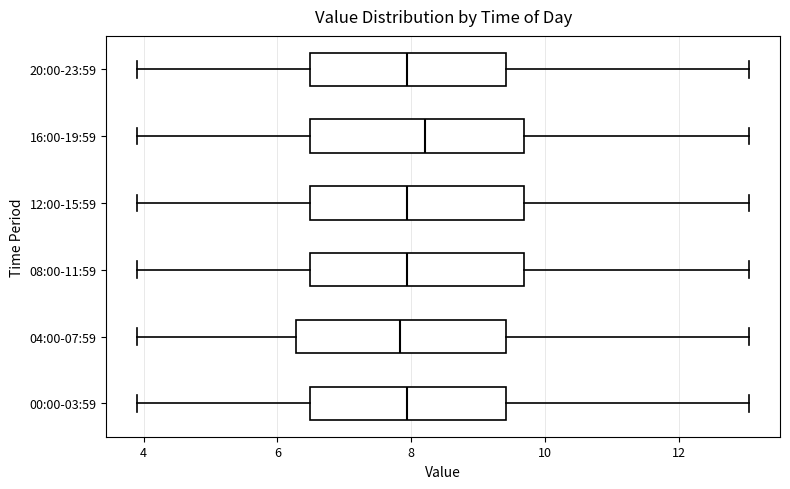

Reading bottom to top, transcribe this box plot: for each box, give where its median line is, the range the box spans, and where its two whiskers end, as read against the x-axis. The values are not printed on the chart, so give them approximately, as read against the axis.

00:00-03:59: median 8.0, box 6.4 to 9.4, whiskers 4.0 to 13.0
04:00-07:59: median 7.8, box 6.2 to 9.4, whiskers 4.0 to 13.0
08:00-11:59: median 8.0, box 6.4 to 9.6, whiskers 4.0 to 13.0
12:00-15:59: median 8.0, box 6.4 to 9.6, whiskers 4.0 to 13.0
16:00-19:59: median 8.2, box 6.4 to 9.6, whiskers 4.0 to 13.0
20:00-23:59: median 8.0, box 6.4 to 9.4, whiskers 4.0 to 13.0